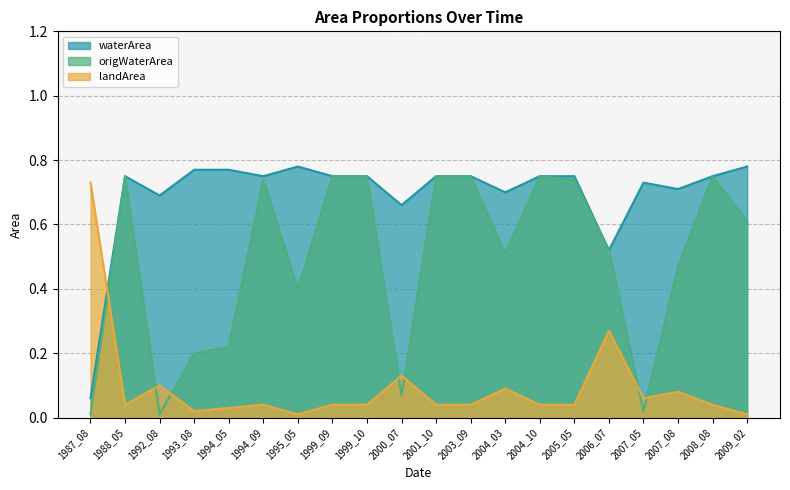

How many lines are shown in the chart?

3